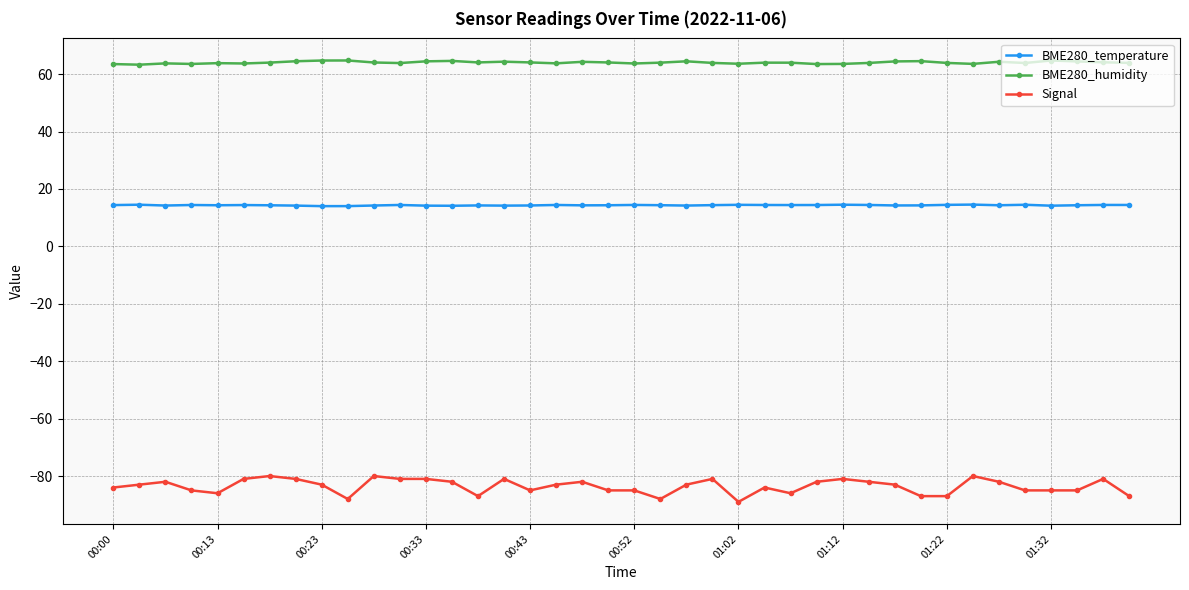

What is the average value of the BME280_humidity series?

64.0